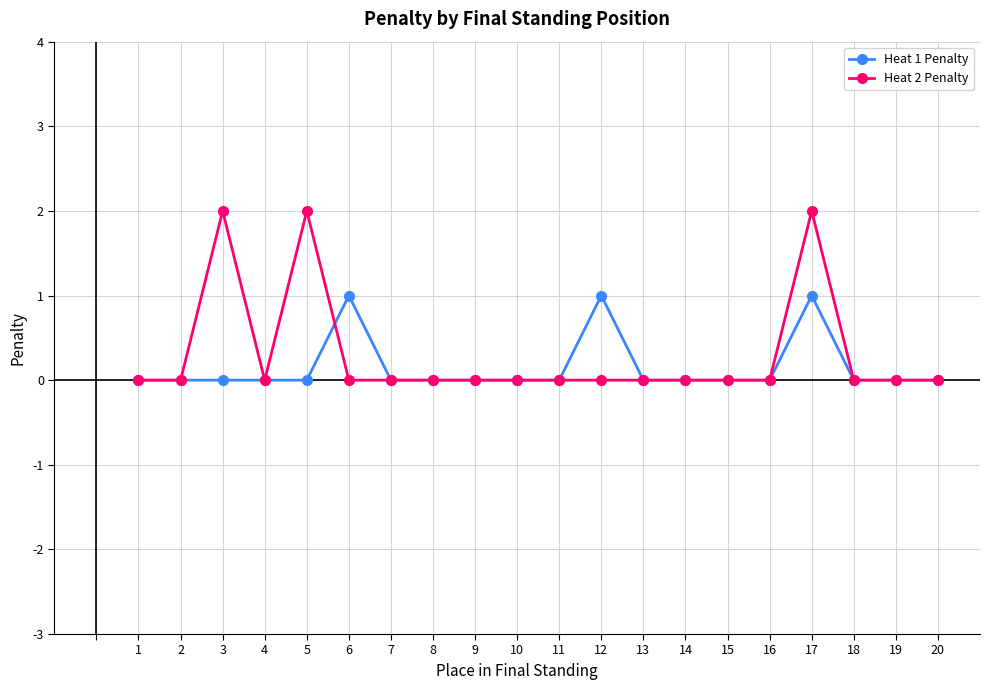

Count the Heat 1 Penalty values in the range 0 to 1.

20